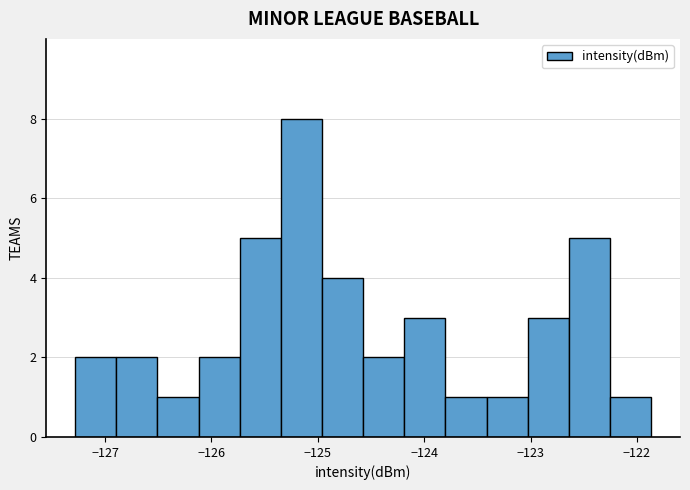

Around what value on the x-axis is the tallest bar? Give the approximate position of its centre, as read against the axis.

-125.2